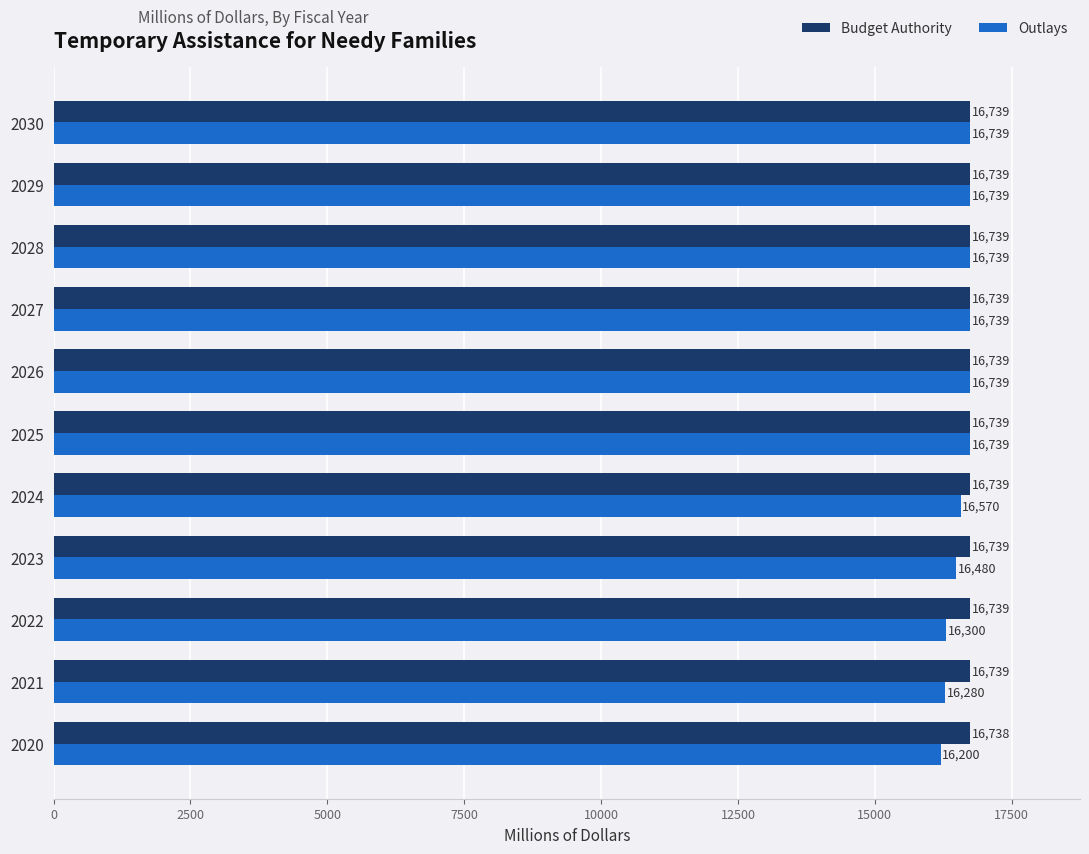

Rank the series by their average value, from highest to lowest.

Budget Authority, Outlays